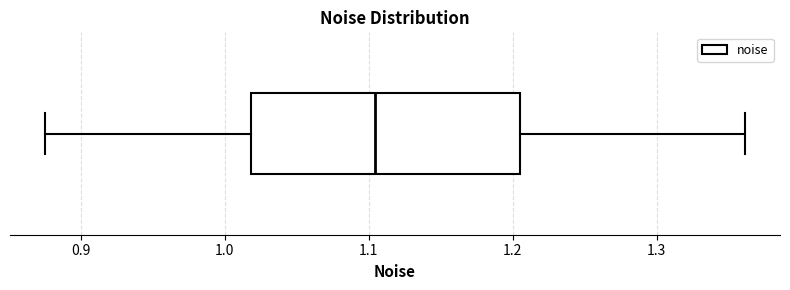

Where is the right edge of the box on the x-axis? The values are not printed on the chart, so give them approximately, as read against the axis.

1.21